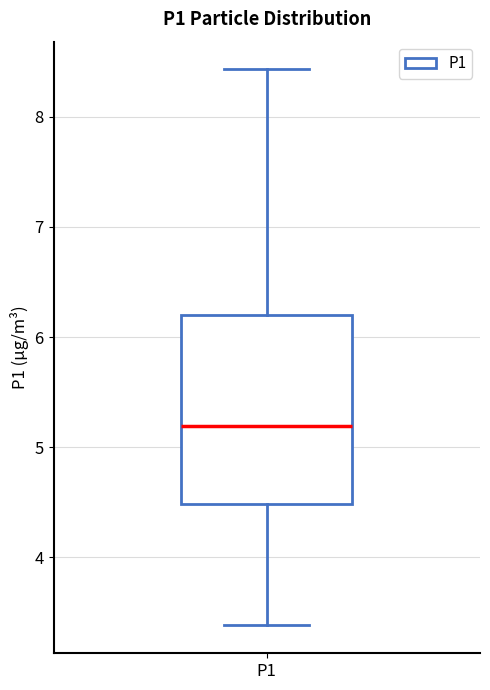

Transcribe this box plot: give where the median line is, the range the box spans, and where the two whiskers end, as read against the y-axis. The values are not printed on the chart, so give them approximately, as read against the axis.

median 5.2, box 4.5 to 6.2, whiskers 3.4 to 8.4